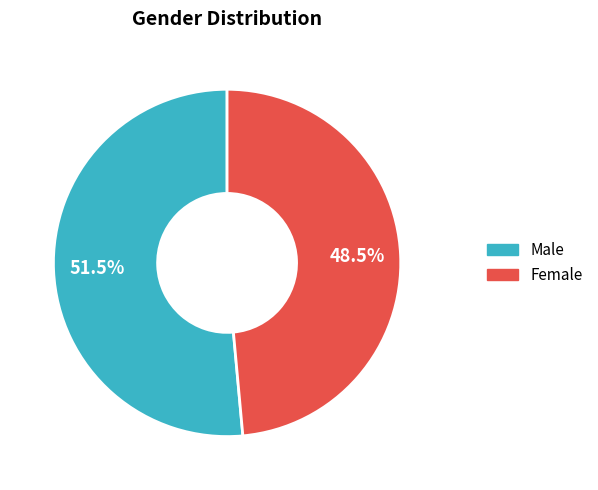

Is there a majority slice in this chart?

Yes